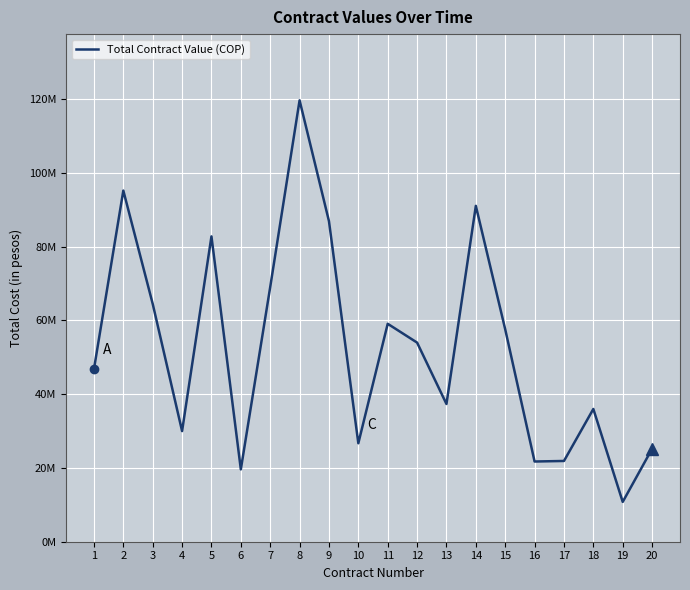

List the labels in order of value, largest first.

8, 2, 14, 9, 5, 7, 3, 11, 15, 12, 1, 13, 18, 4, 10, 20, 17, 16, 6, 19